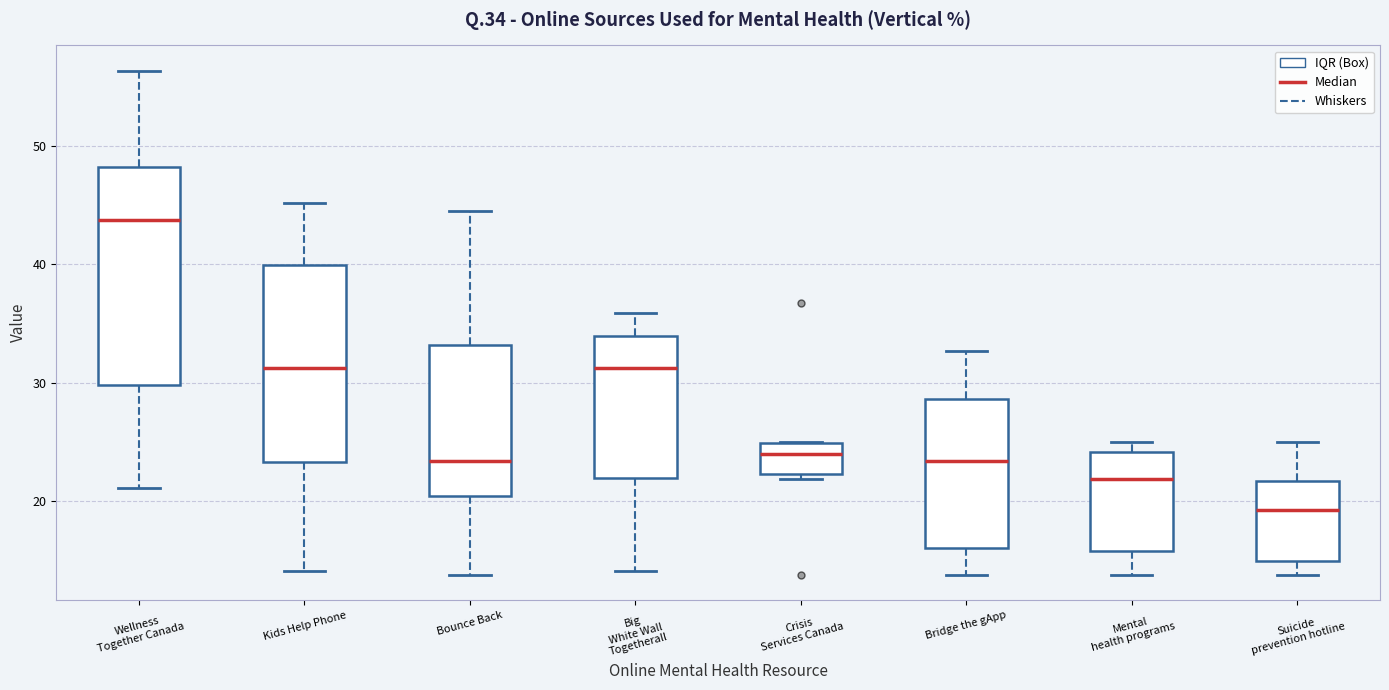

Where does the upper whisker of the box for Bounce Back end on the y-axis? The values are not printed on the chart, so give them approximately, as read against the axis.

44